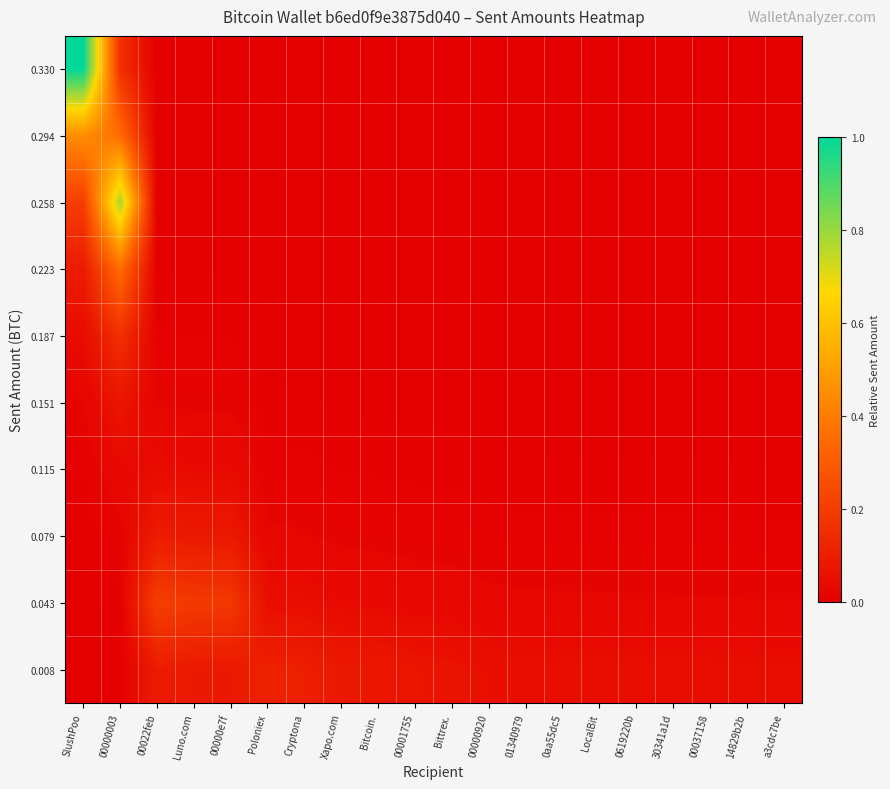

Reading left to right, transcribe all the data shown in this chart.

0.008: SlushPoo=0.0	00000003=0.0	00022feb=0.1	Luno.com=0.1	00000e7f=0.1	Poloniex=0.1	Cryptona=0.1	Xapo.com=0.1	Bitcoin.=0.1	00001755=0.1	Bittrex.=0.1	00000920=0.1	01340979=0.0	0aa55dc5=0.0	LocalBit=0.0	0619220b=0.0	30341a1d=0.0	00037158=0.0	14829b2b=0.0	a3cdc7be=0.0
0.043: SlushPoo=0.0	00000003=0.0	00022feb=0.2	Luno.com=0.2	00000e7f=0.2	Poloniex=0.0	Cryptona=0.0	Xapo.com=0.0	Bitcoin.=0.0	00001755=0.0	Bittrex.=0.0	00000920=0.0	01340979=0.0	0aa55dc5=0.0	LocalBit=0.0	0619220b=0.0	30341a1d=0.0	00037158=0.0	14829b2b=0.0	a3cdc7be=0.0
0.079: SlushPoo=0.0	00000003=0.0	00022feb=0.1	Luno.com=0.1	00000e7f=0.1	Poloniex=0.0	Cryptona=0.0	Xapo.com=0.0	Bitcoin.=0.0	00001755=0.0	Bittrex.=0.0	00000920=0.0	01340979=0.0	0aa55dc5=0.0	LocalBit=0.0	0619220b=0.0	30341a1d=0.0	00037158=0.0	14829b2b=0.0	a3cdc7be=0.0
0.115: SlushPoo=0.0	00000003=0.0	00022feb=0.0	Luno.com=0.0	00000e7f=0.0	Poloniex=0.0	Cryptona=0.0	Xapo.com=0.0	Bitcoin.=0.0	00001755=0.0	Bittrex.=0.0	00000920=0.0	01340979=0.0	0aa55dc5=0.0	LocalBit=0.0	0619220b=0.0	30341a1d=0.0	00037158=0.0	14829b2b=0.0	a3cdc7be=0.0
0.151: SlushPoo=0.0	00000003=0.1	00022feb=0.0	Luno.com=0.0	00000e7f=0.0	Poloniex=0.0	Cryptona=0.0	Xapo.com=0.0	Bitcoin.=0.0	00001755=0.0	Bittrex.=0.0	00000920=0.0	01340979=0.0	0aa55dc5=0.0	LocalBit=0.0	0619220b=0.0	30341a1d=0.0	00037158=0.0	14829b2b=0.0	a3cdc7be=0.0
0.187: SlushPoo=0.0	00000003=0.2	00022feb=0.0	Luno.com=0.0	00000e7f=0.0	Poloniex=0.0	Cryptona=0.0	Xapo.com=0.0	Bitcoin.=0.0	00001755=0.0	Bittrex.=0.0	00000920=0.0	01340979=0.0	0aa55dc5=0.0	LocalBit=0.0	0619220b=0.0	30341a1d=0.0	00037158=0.0	14829b2b=0.0	a3cdc7be=0.0
0.223: SlushPoo=0.1	00000003=0.4	00022feb=0.0	Luno.com=0.0	00000e7f=0.0	Poloniex=0.0	Cryptona=0.0	Xapo.com=0.0	Bitcoin.=0.0	00001755=0.0	Bittrex.=0.0	00000920=0.0	01340979=0.0	0aa55dc5=0.0	LocalBit=0.0	0619220b=0.0	30341a1d=0.0	00037158=0.0	14829b2b=0.0	a3cdc7be=0.0
0.258: SlushPoo=0.2	00000003=0.8	00022feb=0.0	Luno.com=0.0	00000e7f=0.0	Poloniex=0.0	Cryptona=0.0	Xapo.com=0.0	Bitcoin.=0.0	00001755=0.0	Bittrex.=0.0	00000920=0.0	01340979=0.0	0aa55dc5=0.0	LocalBit=0.0	0619220b=0.0	30341a1d=0.0	00037158=0.0	14829b2b=0.0	a3cdc7be=0.0
0.294: SlushPoo=0.4	00000003=0.4	00022feb=0.0	Luno.com=0.0	00000e7f=0.0	Poloniex=0.0	Cryptona=0.0	Xapo.com=0.0	Bitcoin.=0.0	00001755=0.0	Bittrex.=0.0	00000920=0.0	01340979=0.0	0aa55dc5=0.0	LocalBit=0.0	0619220b=0.0	30341a1d=0.0	00037158=0.0	14829b2b=0.0	a3cdc7be=0.0
0.330: SlushPoo=1.0	00000003=0.2	00022feb=0.0	Luno.com=0.0	00000e7f=0.0	Poloniex=0.0	Cryptona=0.0	Xapo.com=0.0	Bitcoin.=0.0	00001755=0.0	Bittrex.=0.0	00000920=0.0	01340979=0.0	0aa55dc5=0.0	LocalBit=0.0	0619220b=0.0	30341a1d=0.0	00037158=0.0	14829b2b=0.0	a3cdc7be=0.0